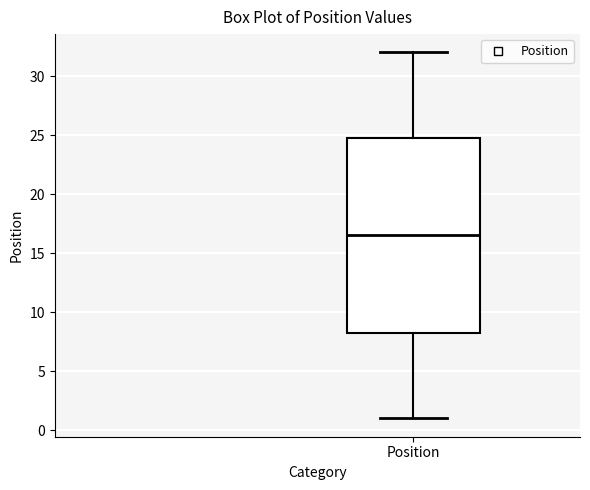

Transcribe this box plot: give where the median line is, the range the box spans, and where the two whiskers end, as read against the y-axis. The values are not printed on the chart, so give them approximately, as read against the axis.

median 16.5, box 8.5 to 25.0, whiskers 1.0 to 32.0